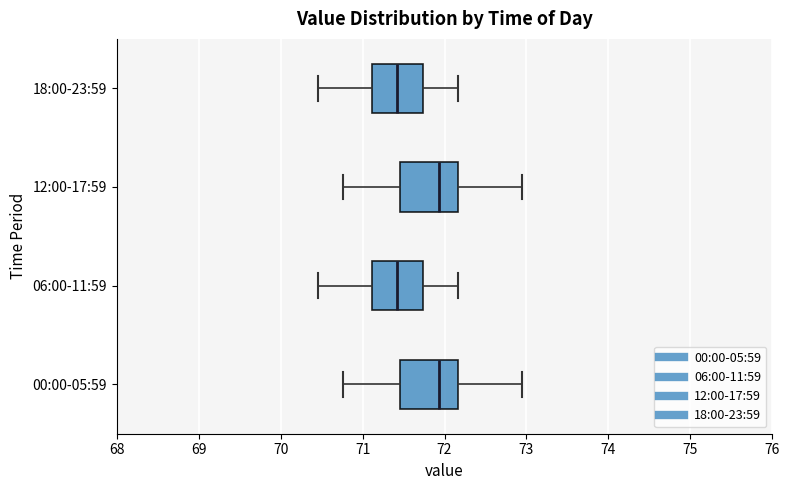

Reading bottom to top, transcribe this box plot: for each box, give where its median line is, the range the box spans, and where its two whiskers end, as read against the x-axis. The values are not printed on the chart, so give them approximately, as read against the axis.

00:00-05:59: median 71.9, box 71.5 to 72.2, whiskers 70.8 to 72.9
06:00-11:59: median 71.4, box 71.1 to 71.7, whiskers 70.5 to 72.2
12:00-17:59: median 71.9, box 71.5 to 72.2, whiskers 70.8 to 72.9
18:00-23:59: median 71.4, box 71.1 to 71.7, whiskers 70.5 to 72.2